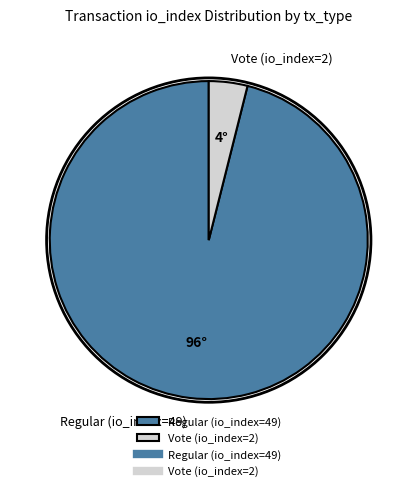

Which slice represents more than half of the pie?

Regular (io_index=49)